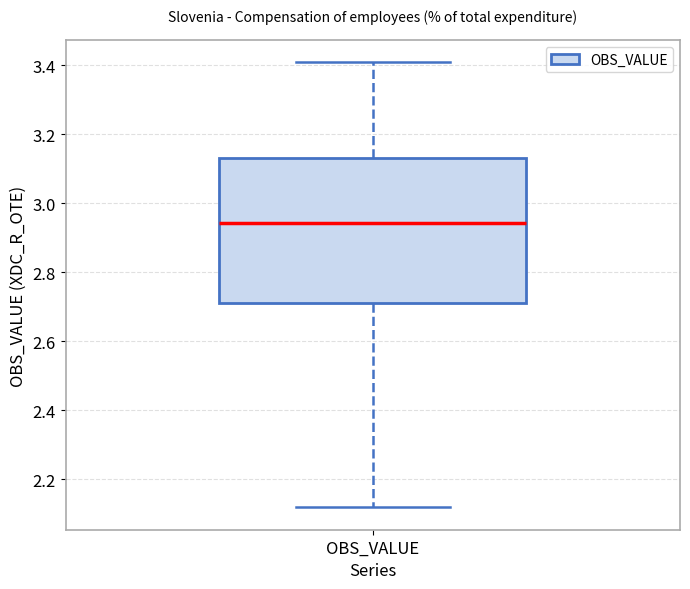

Transcribe this box plot: give where the median line is, the range the box spans, and where the two whiskers end, as read against the y-axis. The values are not printed on the chart, so give them approximately, as read against the axis.

median 2.94, box 2.72 to 3.14, whiskers 2.12 to 3.40